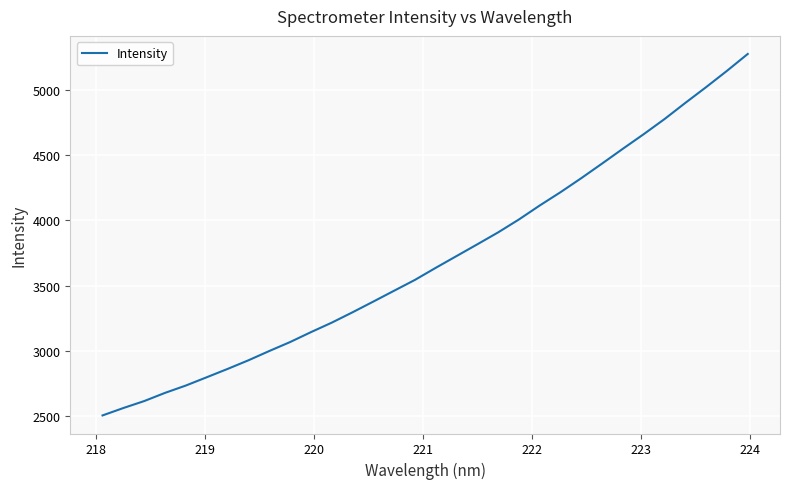

What is the difference between the maximum and minimum values?

2777.2